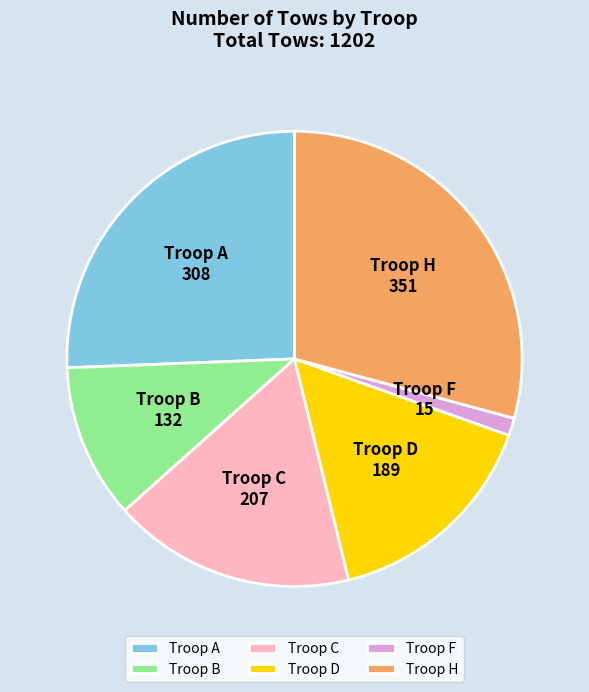

Approximately how many times larger is the value at Troop B compared to Troop D?

0.7